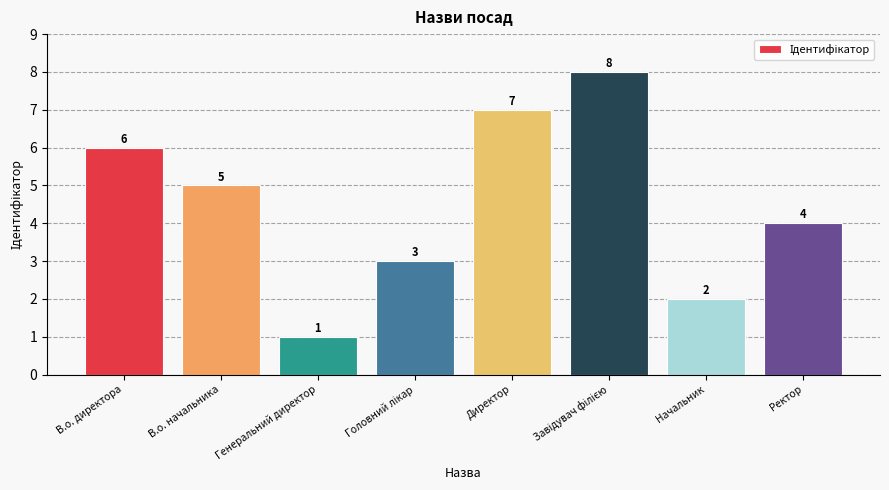

Which category has the lowest value across all series?

Генеральний директор